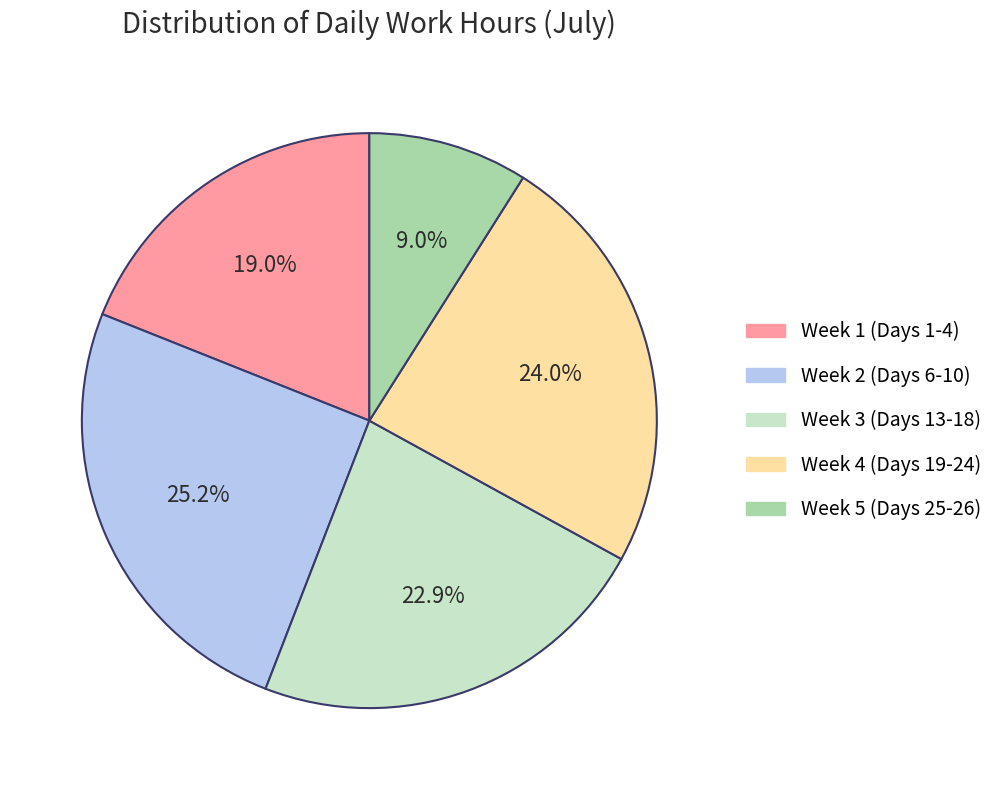

Is there any slice that represents more than half of the pie?

No